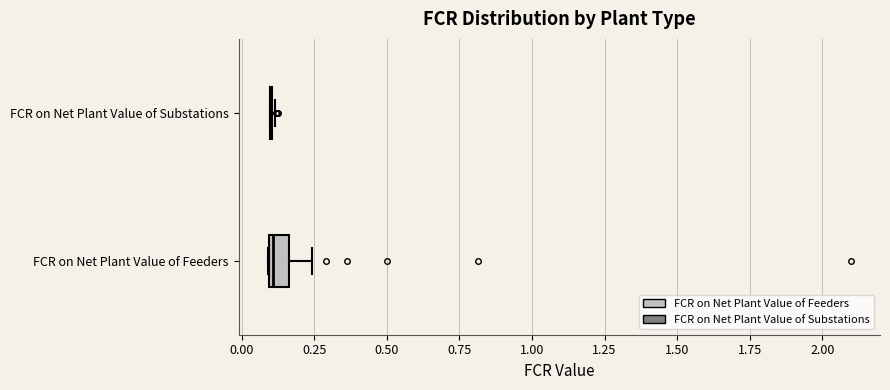

Which box is the widest, from its left edge to its right edge?

FCR on Net Plant Value of Feeders